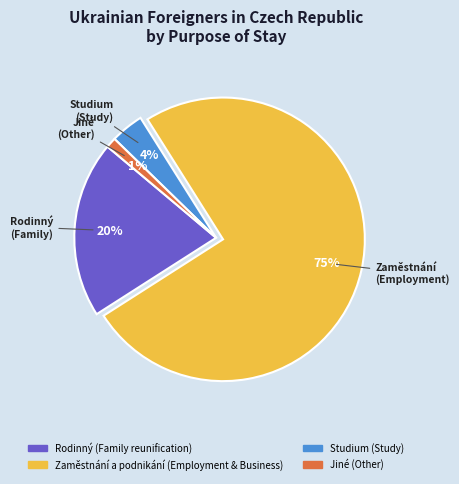

Count the number of slices in the pie.

4